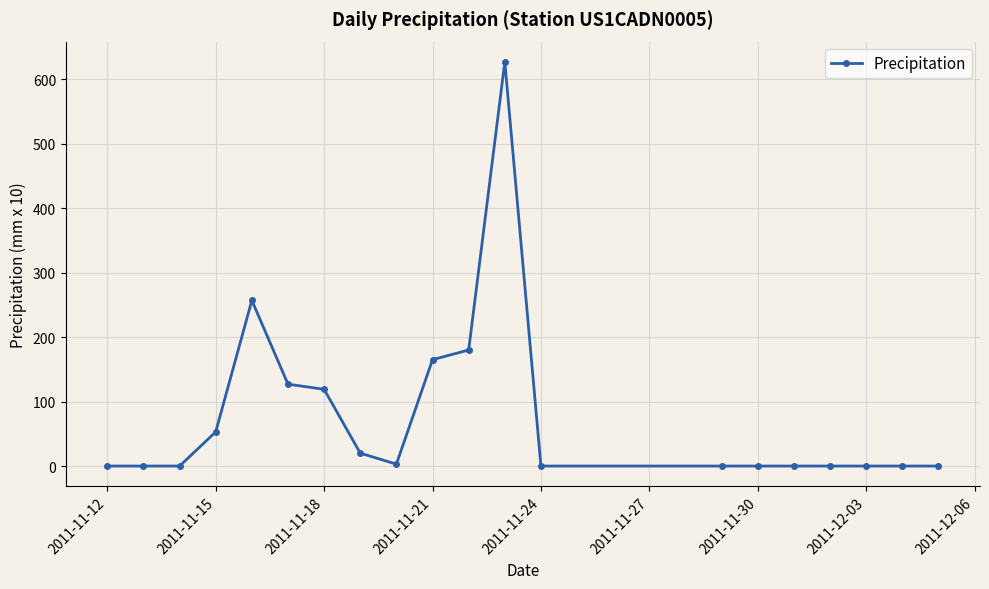

True or false: the data has more than 1 interior local peaks.

True